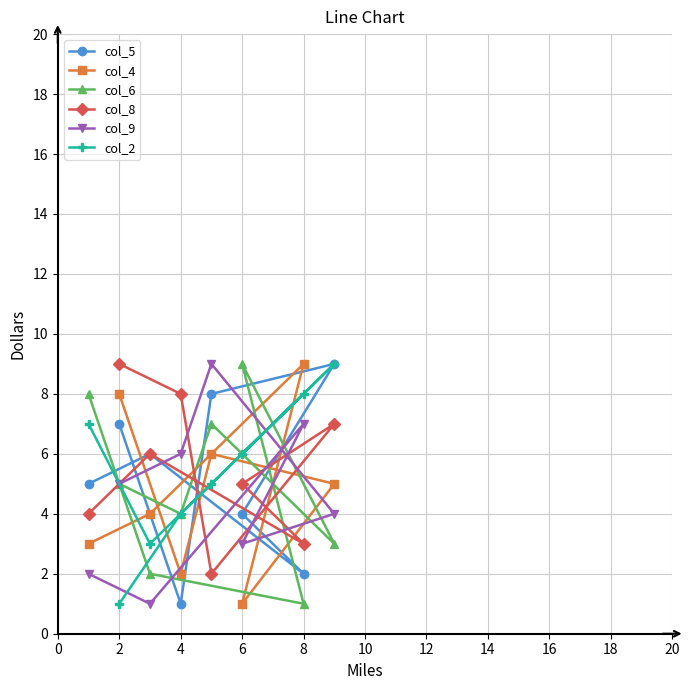

At how many categories does at least one series exceed 5?

8